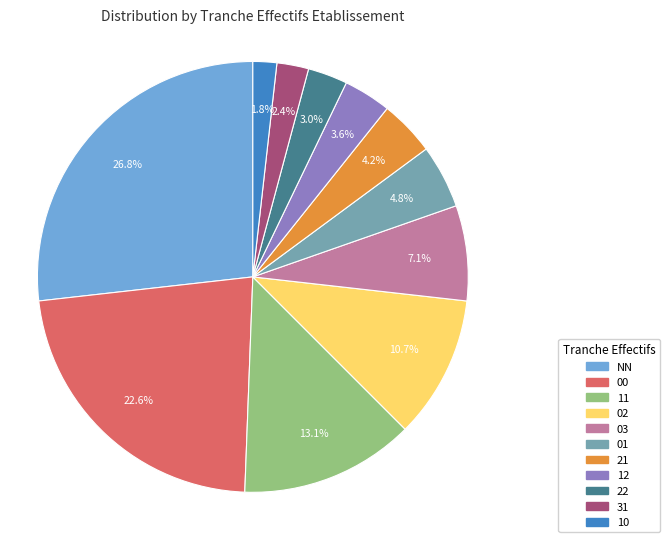

Which slice is the smallest?

10